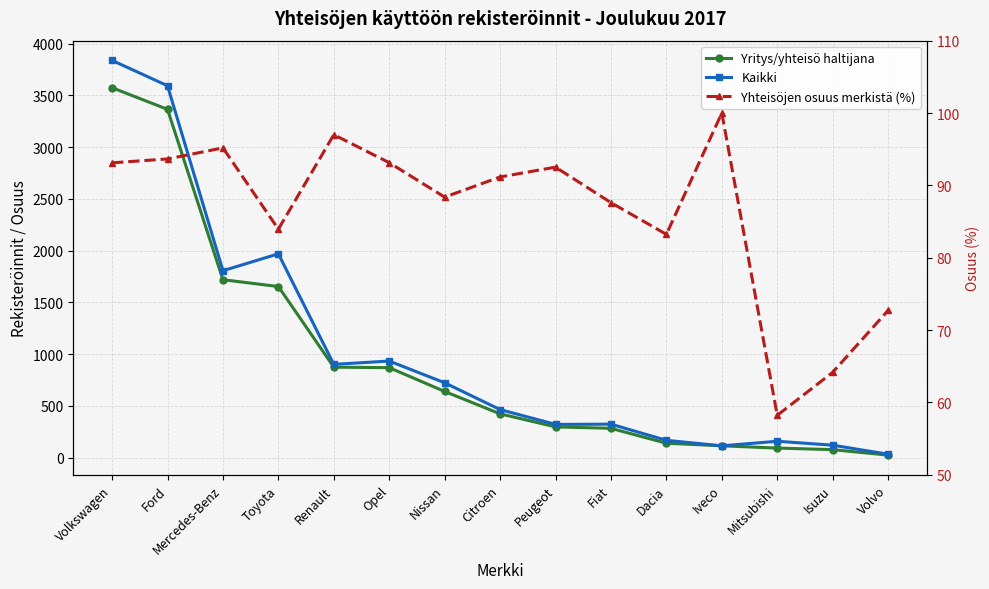

Between Nissan and Dacia, which is larger?

Nissan